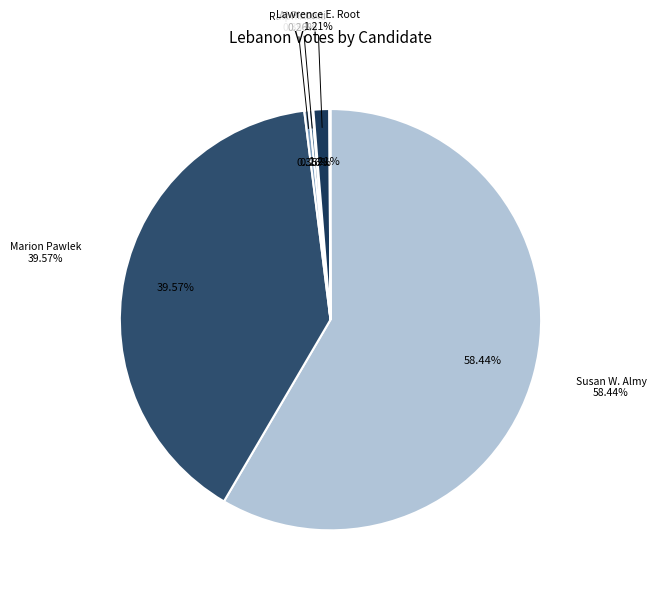

To the nearest percent, what is the difference between the Lawrence E. Root and Terri C. Dudley slice percentages?

1%